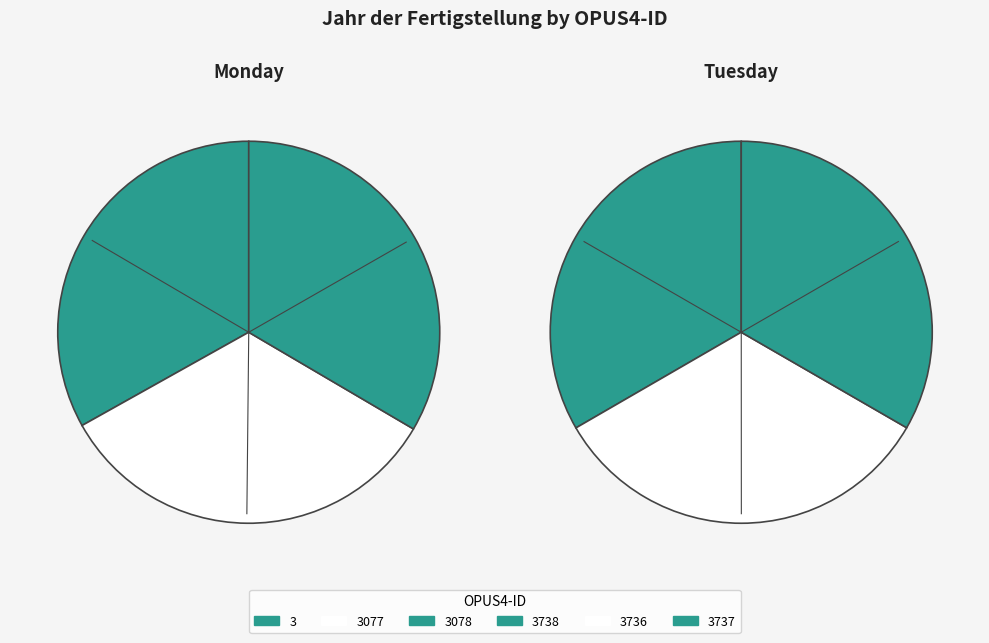

Which slice is the largest?

3078